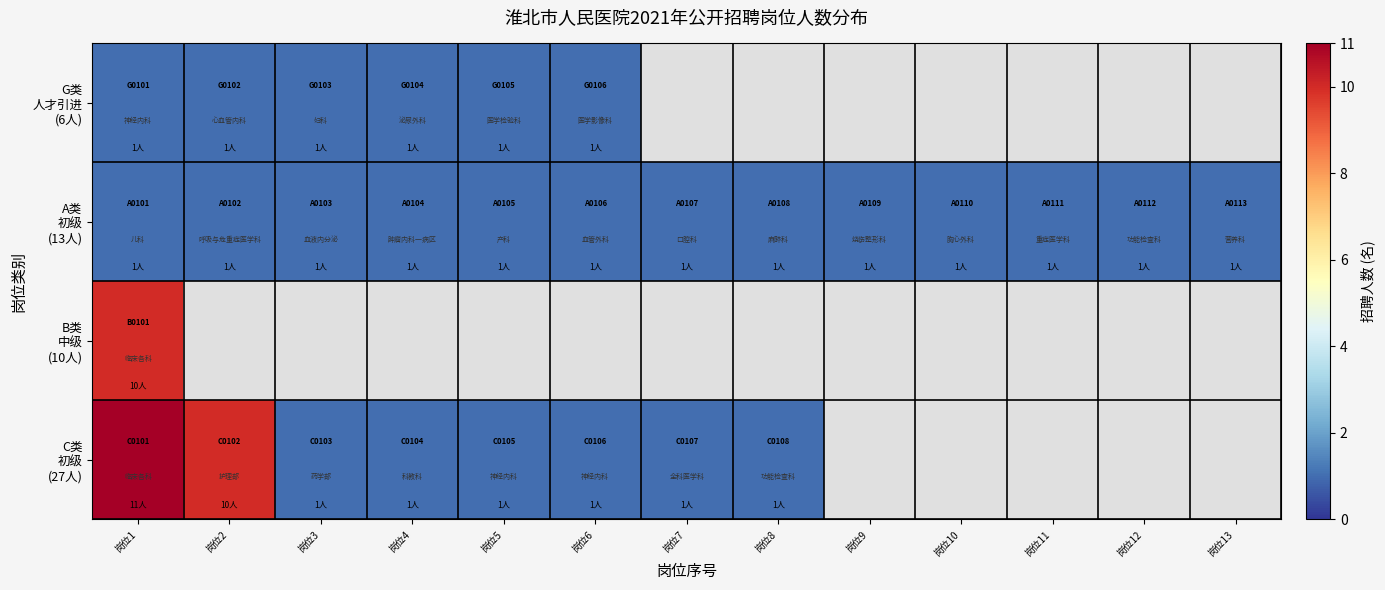

List the series in order of their overall mean, lowest first.

G类 人才引进 (6人), A类 初级 (13人), B类 中级 (10人), C类 初级 (27人)